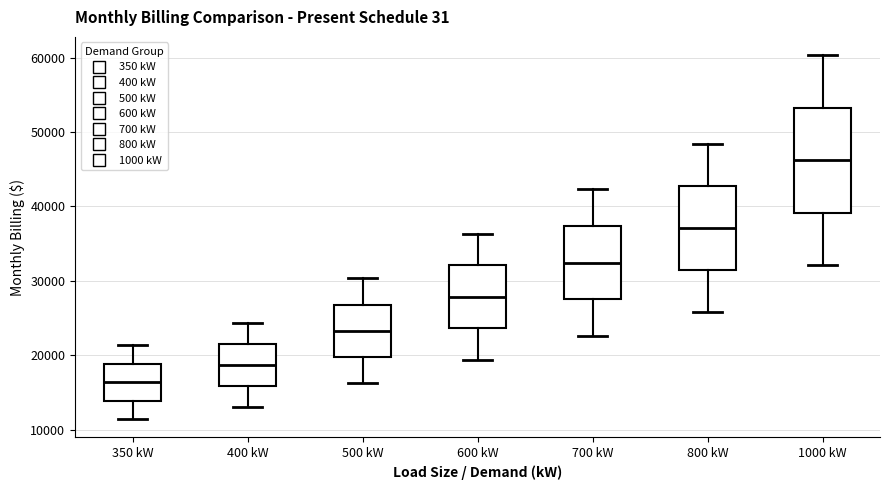

Which box has the lowest median line?

350 kW